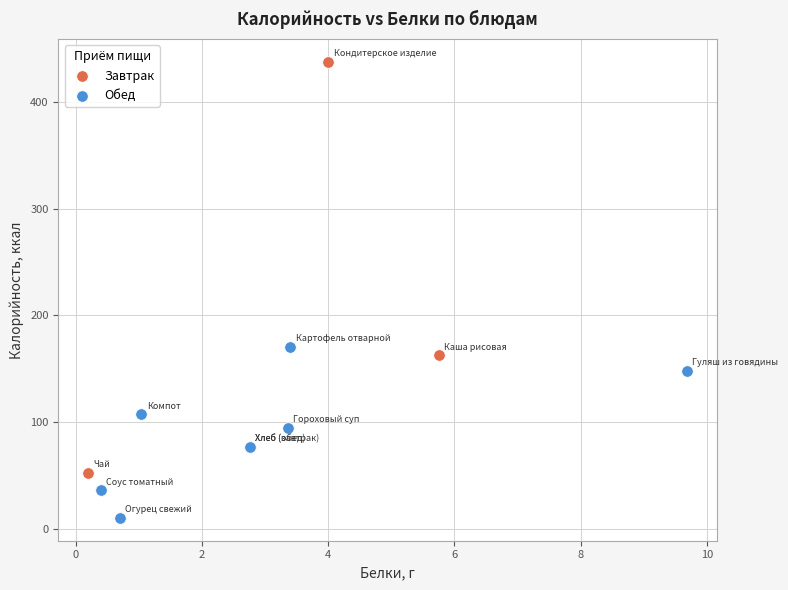

What are all the series names shown in the legend?

Завтрак, Обед